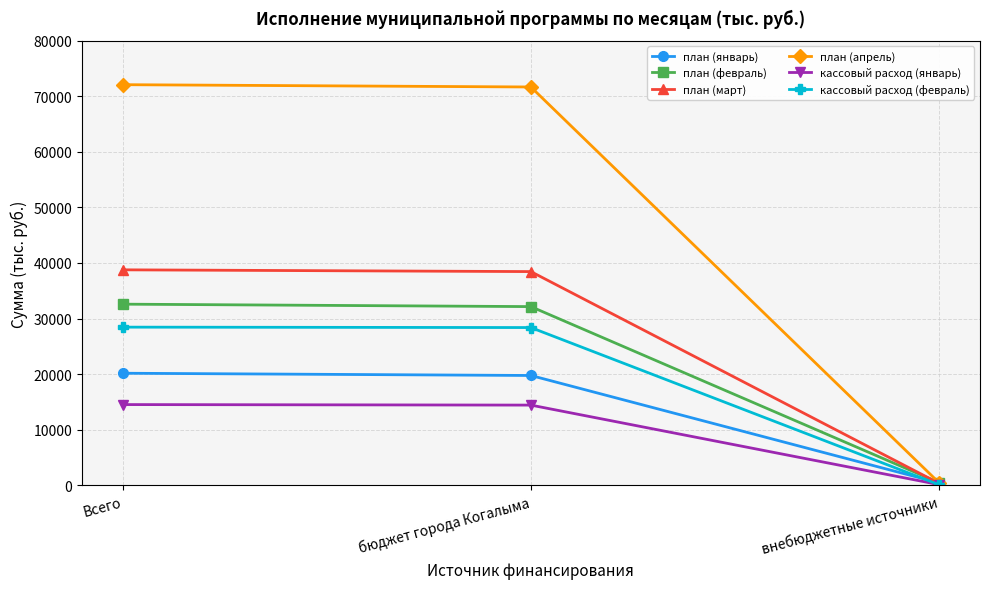

Which category has the lowest value in the план (апрель) series?

внебюджетные источники